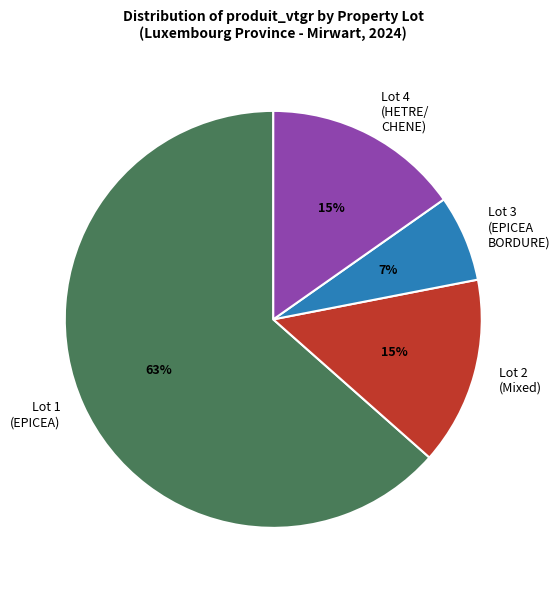

Which slice is the smallest?

Lot 3 (EPICEA BORDURE)